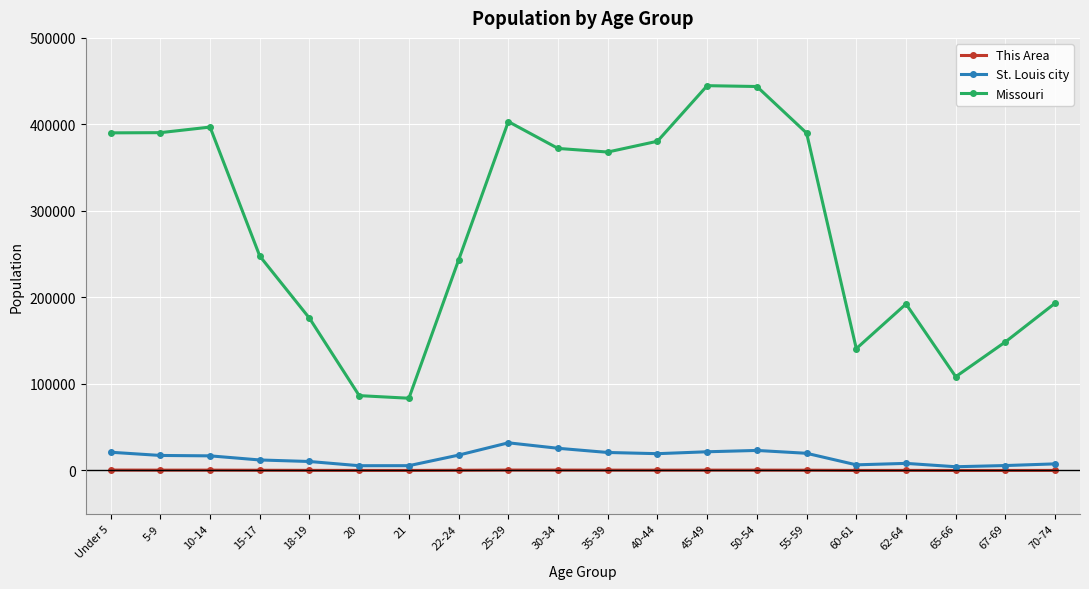

List the series in order of their peak value, lowest first.

This Area, St. Louis city, Missouri